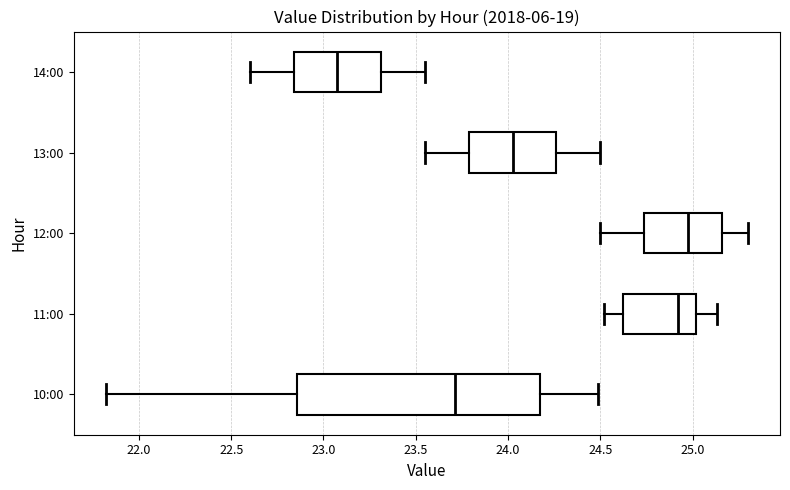

Where is the left edge of the box for 10:00 on the x-axis? The values are not printed on the chart, so give them approximately, as read against the axis.

22.85